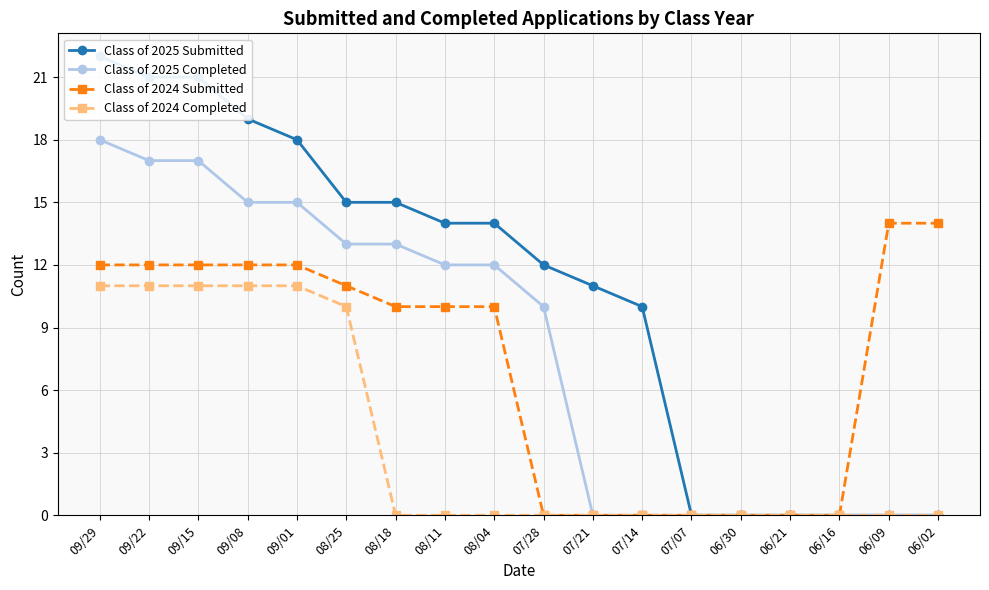

What position from the left is 08/11?

8